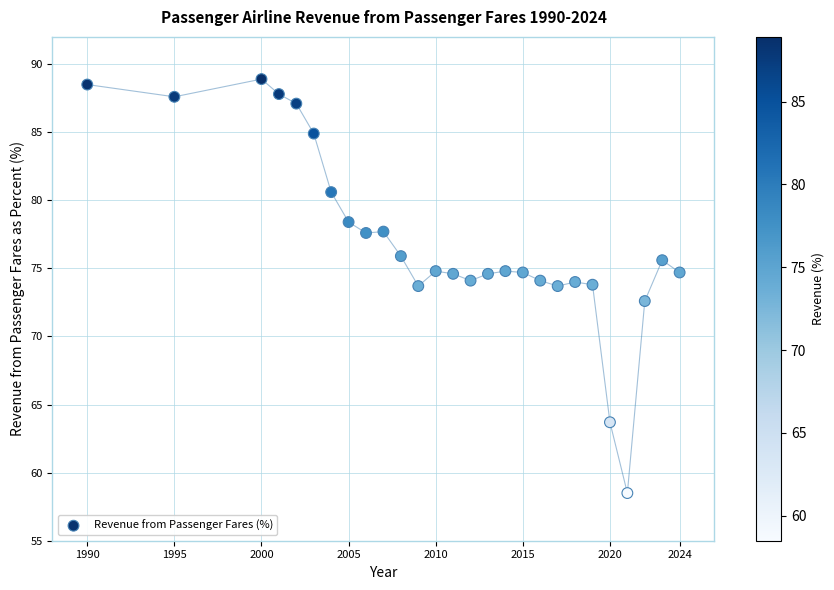

What is the range of Y values (max minus min)?

30.4